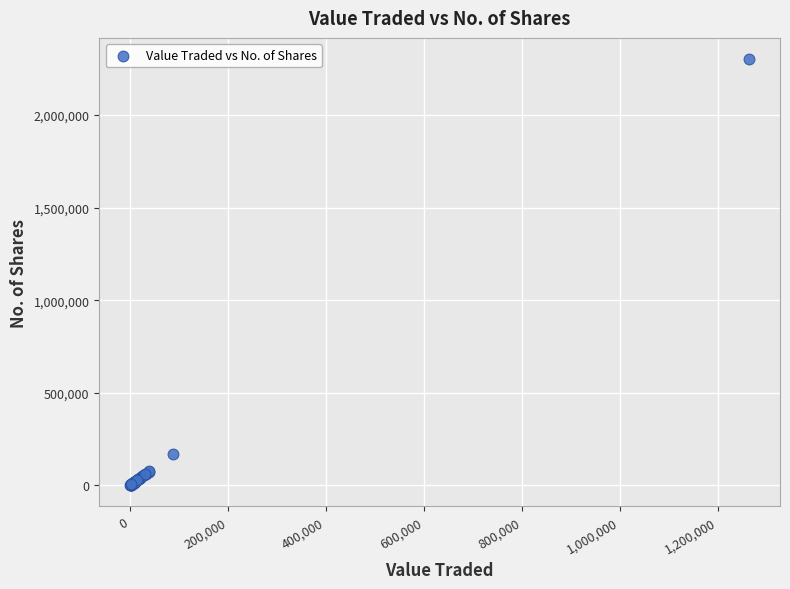

What Y value in the scatter plot is closest to 1151643?

171756